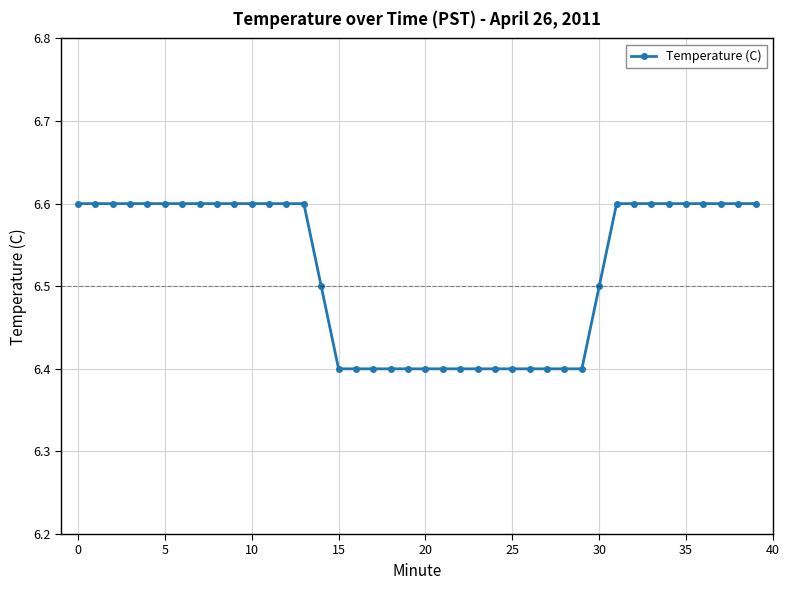

What is the smallest value displayed?

6.4